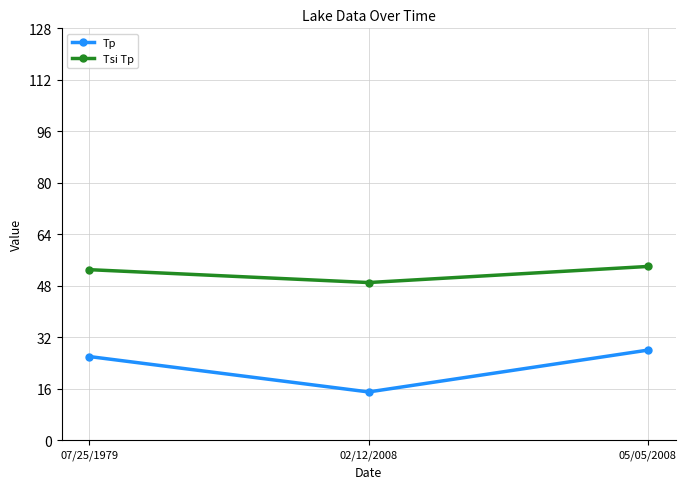

Rank the categories by Tp value from highest to lowest.

05/05/2008, 07/25/1979, 02/12/2008